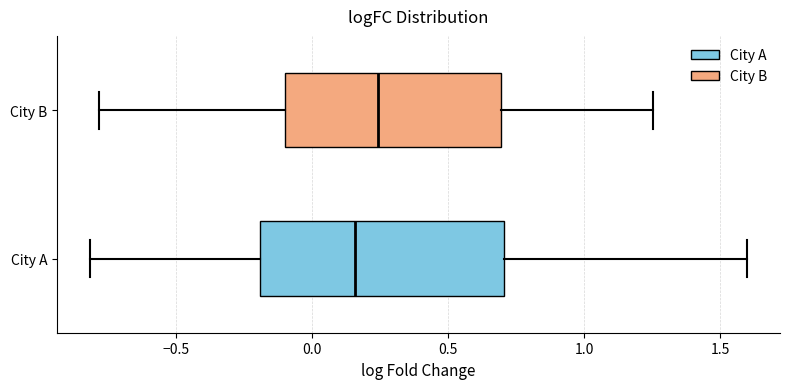

Which box has the furthest to the left median line?

City A